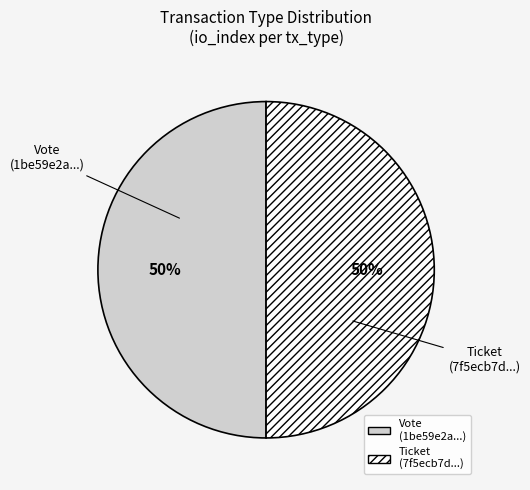

The Ticket (7f5ecb7d...) slice represents 50% of the pie. True or false?

True